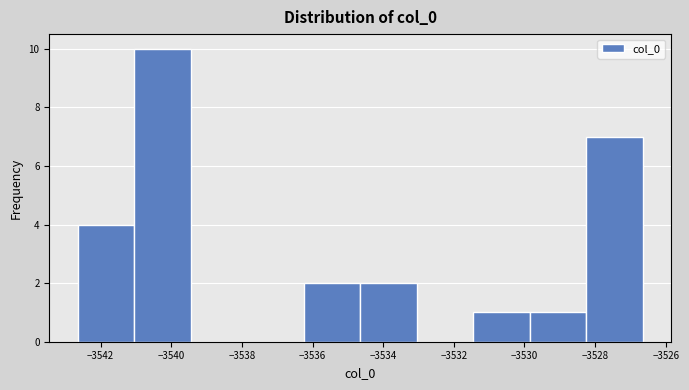

Reading left to right, list every bar in this chart as the range it spans on the x-axis followed by its height. Neither the bar edges nor the heights are printed on the chart, so give them approximately, as read against the axes.

-3542.6 to -3541.0: 4
-3541.0 to -3539.4: 10
-3539.4 to -3537.8: 0
-3537.8 to -3536.2: 0
-3536.2 to -3534.6: 2
-3534.6 to -3533.0: 2
-3533.0 to -3531.4: 0
-3531.4 to -3529.8: 1
-3529.8 to -3528.2: 1
-3528.2 to -3526.6: 7